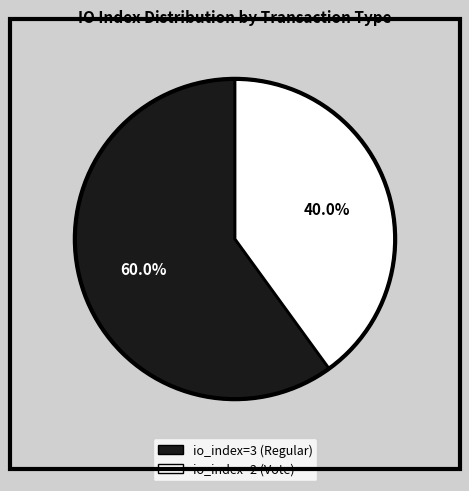

Is it true that io_index=3 (Regular) is 48% of the pie?

False